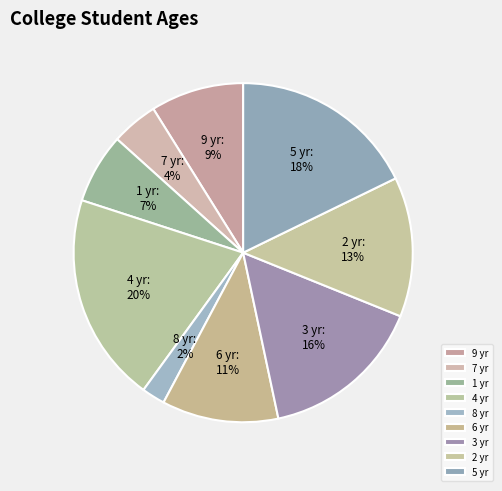

Is the sum of 3 and 2 greater than half?

No